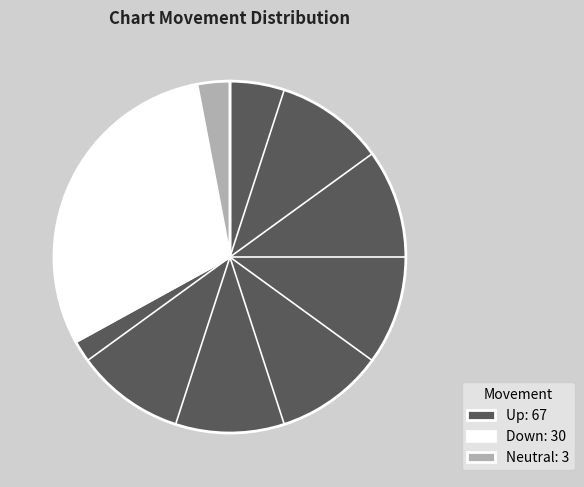

The Neutral: 3 slice represents 12% of the pie. True or false?

False